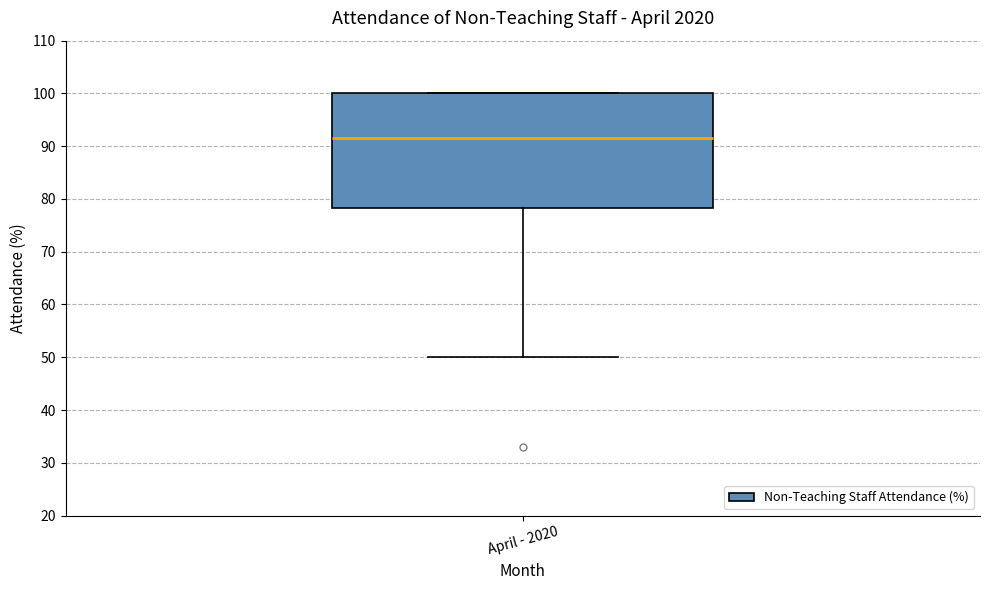

Where is the upper edge of the box for April - 2020 on the y-axis? The values are not printed on the chart, so give them approximately, as read against the axis.

100